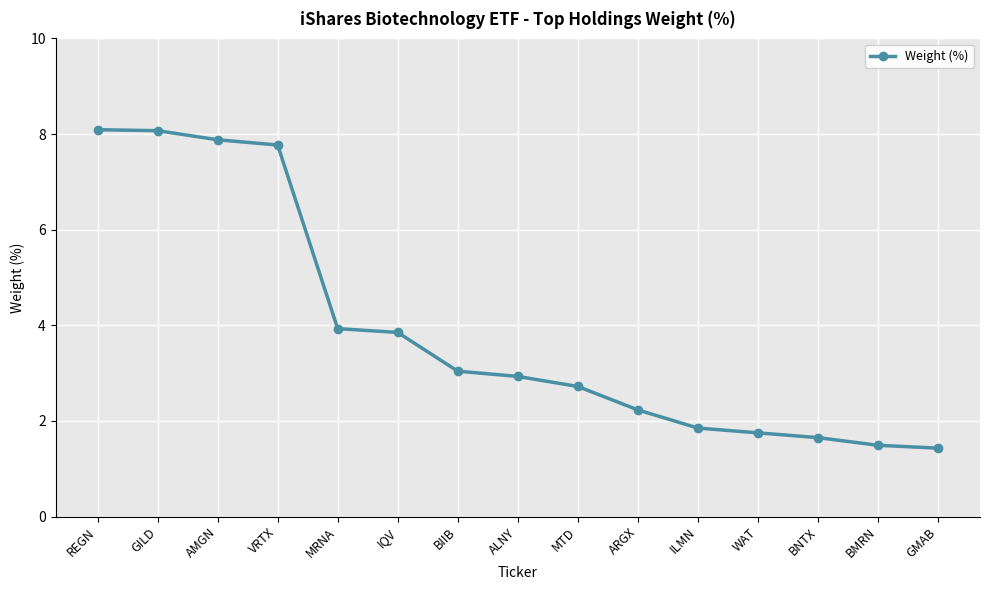

Approximately how many times larger is the value at ARGX compared to IQV?

0.6